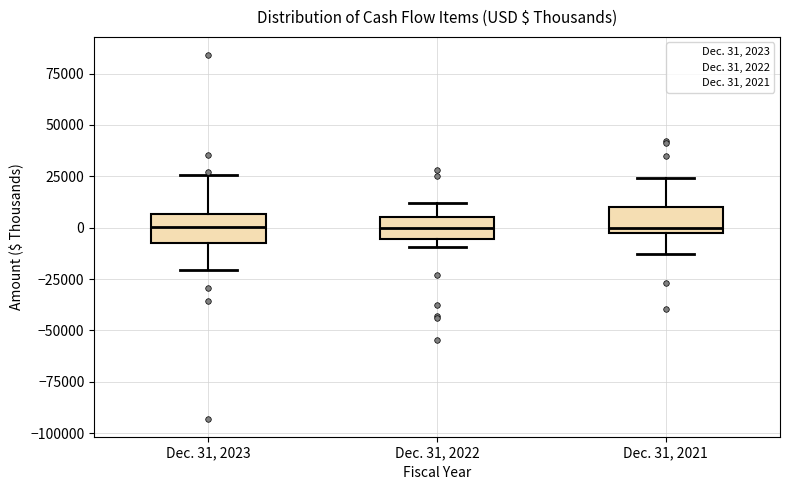

Reading left to right, transcribe this box plot: for each box, give where its median line is, the range the box spans, and where its two whiskers end, as read against the y-axis. The values are not printed on the chart, so give them approximately, as read against the axis.

Dec. 31, 2023: median 0, box -5000 to 5000, whiskers -20000 to 25000
Dec. 31, 2022: median 0, box -5000 to 5000, whiskers -10000 to 10000
Dec. 31, 2021: median 0, box -5000 to 10000, whiskers -15000 to 25000